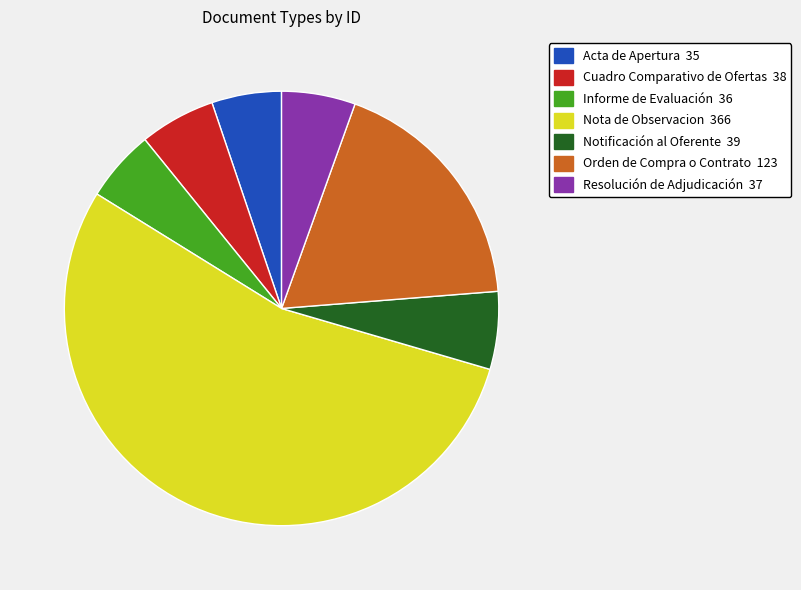

Combined, do Resolución de Adjudicación and Acta de Apertura account for over 50%?

No